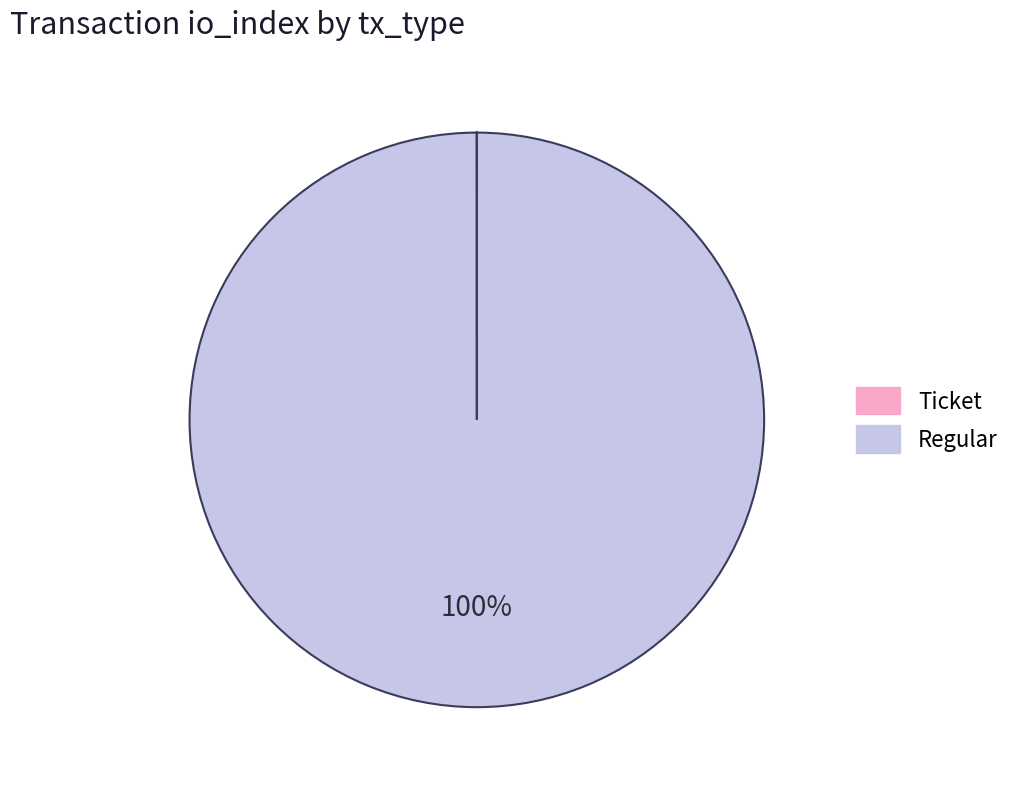

Which category accounts for the majority?

Regular